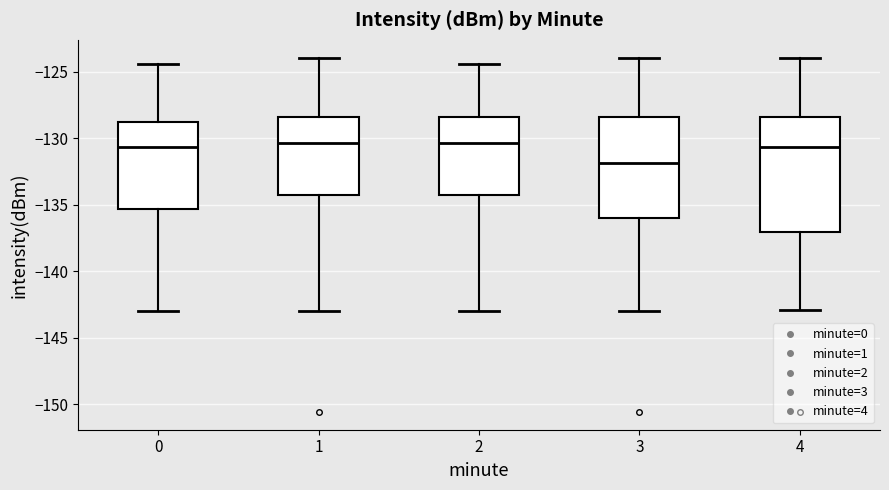

Comparing the boxes themselves (not the whiskers), which one is the tallest?

4